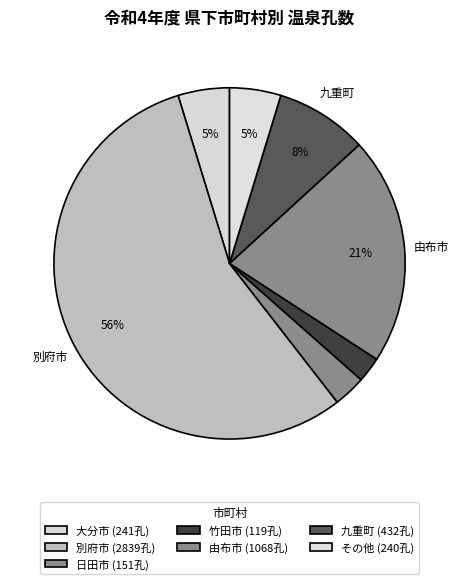

What is the largest slice in the pie chart?

別府市